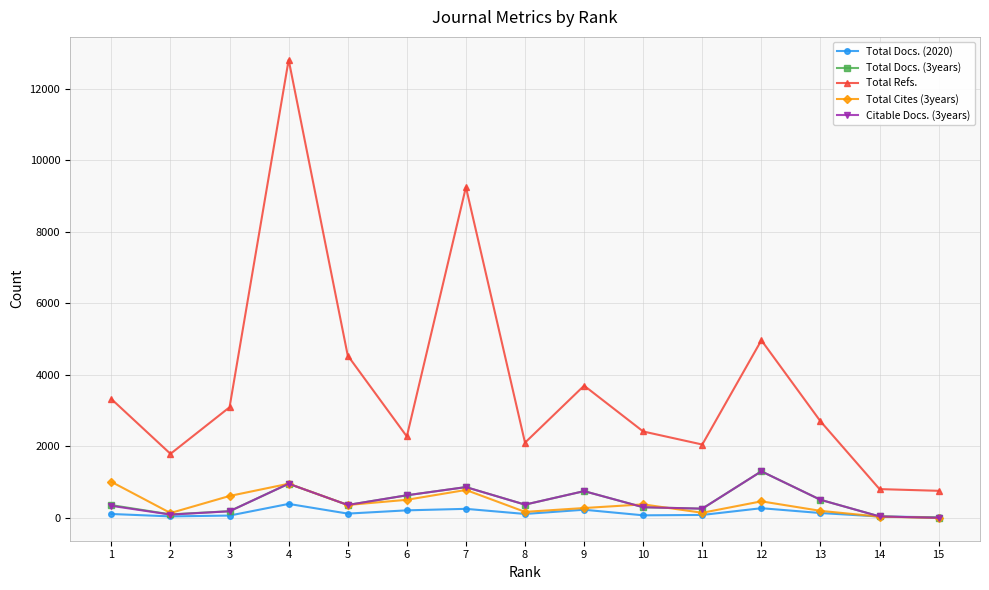

What is the maximum value shown in the chart?

12806